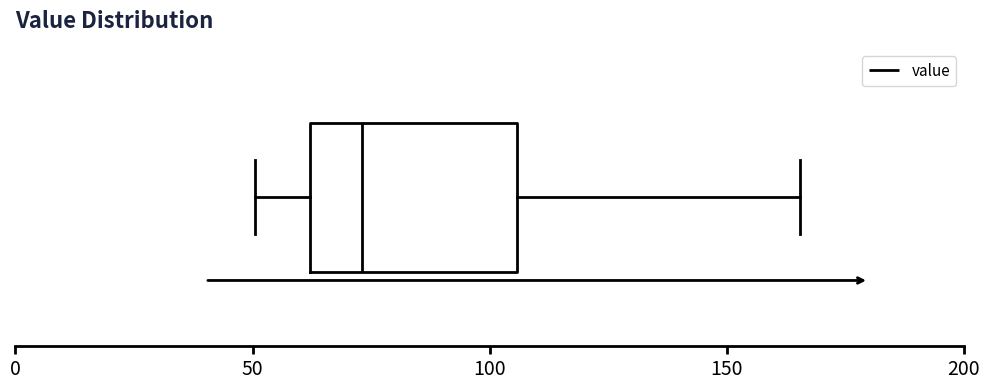

Where is the right edge of the box on the x-axis? The values are not printed on the chart, so give them approximately, as read against the axis.

105